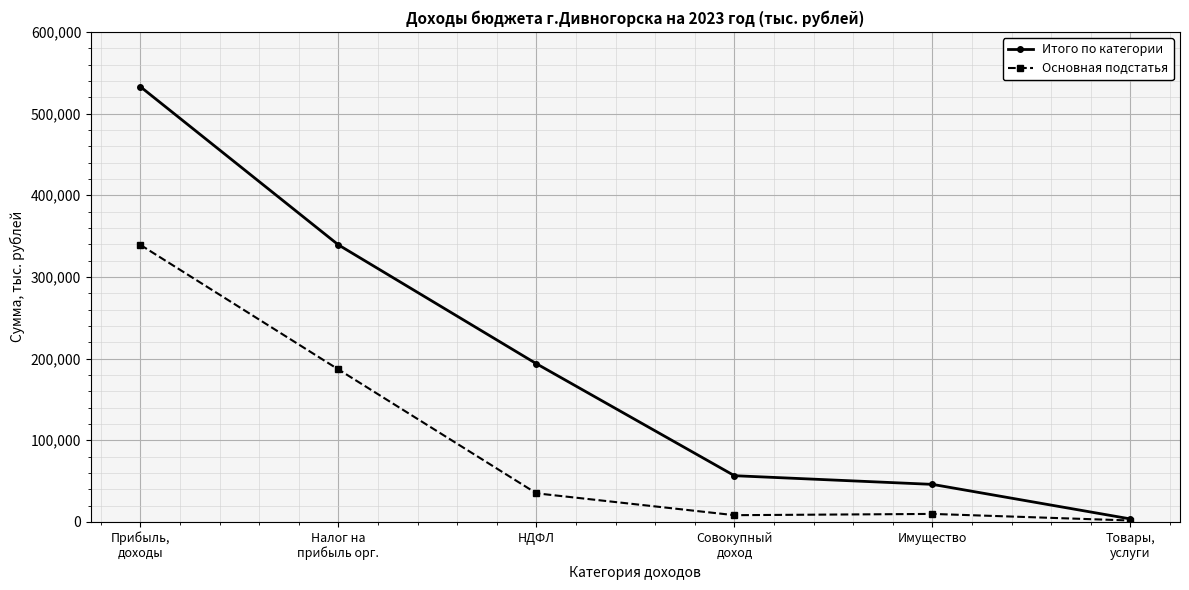

Which series has the largest range (max minus min)?

Итого по категории